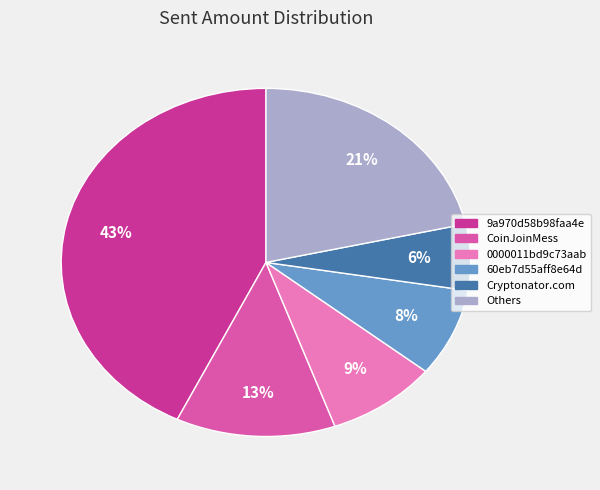

Does any single category account for the majority?

No